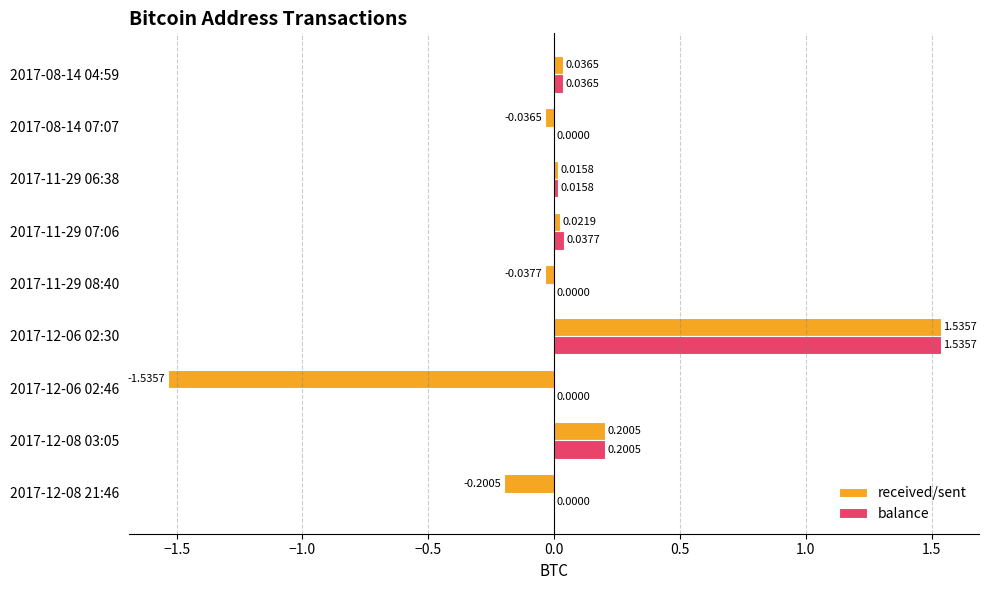

How many distinct data groups are displayed?

2